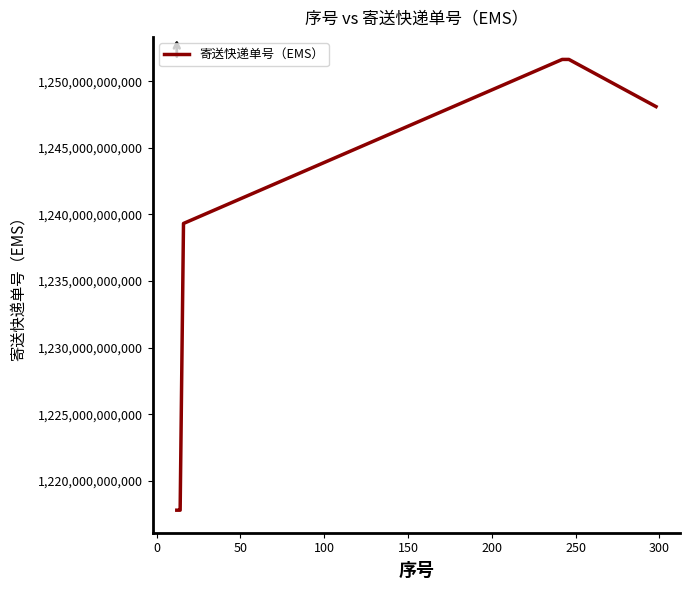

What is the difference between the maximum and minimum values?

33814842484